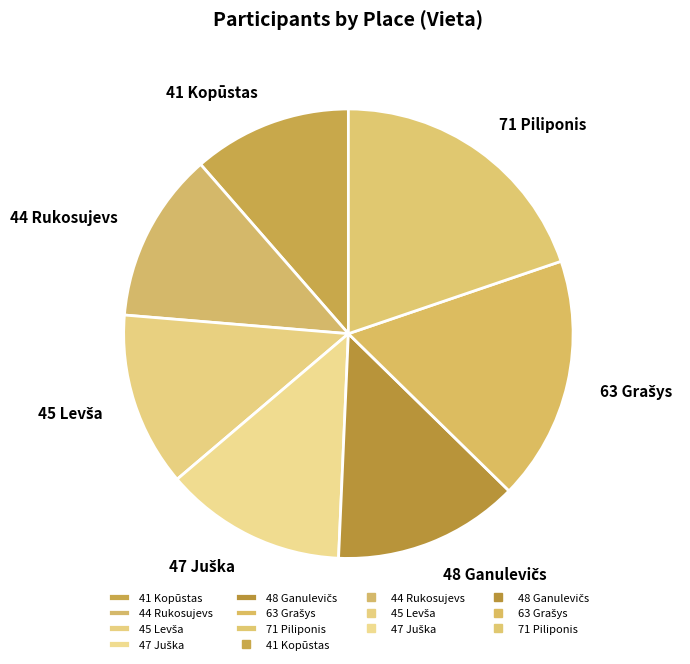

Count the number of slices in the pie.

7